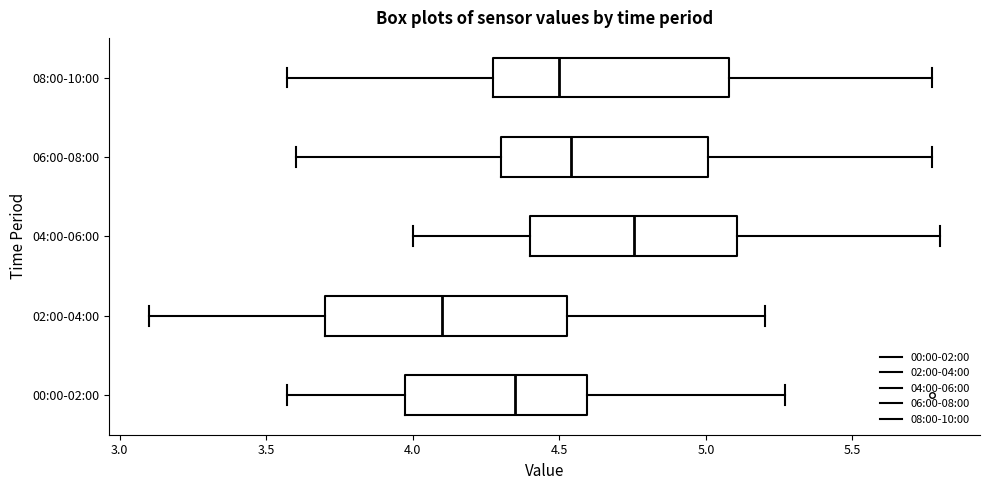

Reading bottom to top, transcribe this box plot: for each box, give where its median line is, the range the box spans, and where its two whiskers end, as read against the x-axis. The values are not printed on the chart, so give them approximately, as read against the axis.

00:00-02:00: median 4.35, box 4.00 to 4.60, whiskers 3.55 to 5.25
02:00-04:00: median 4.10, box 3.70 to 4.55, whiskers 3.10 to 5.20
04:00-06:00: median 4.75, box 4.40 to 5.10, whiskers 4.00 to 5.80
06:00-08:00: median 4.55, box 4.30 to 5.00, whiskers 3.60 to 5.75
08:00-10:00: median 4.50, box 4.30 to 5.10, whiskers 3.55 to 5.75